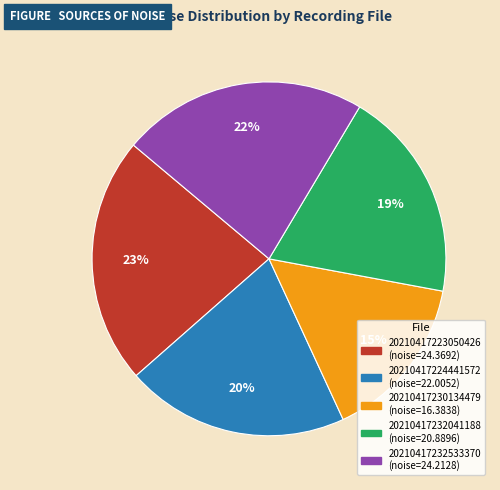

Is there a majority slice in this chart?

No